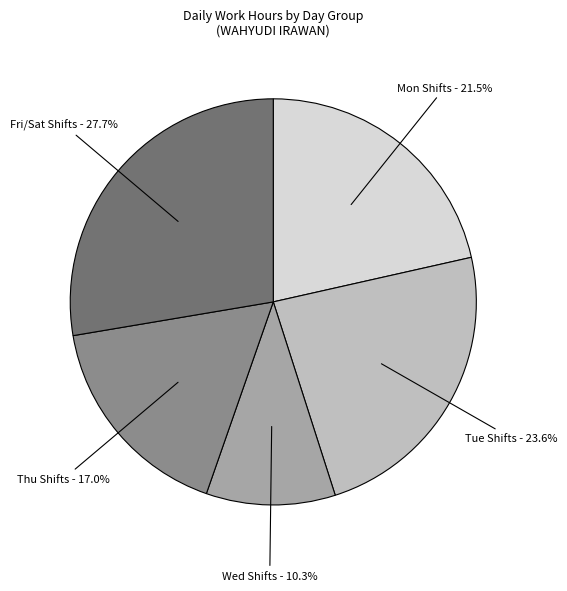

Is there a majority slice in this chart?

No